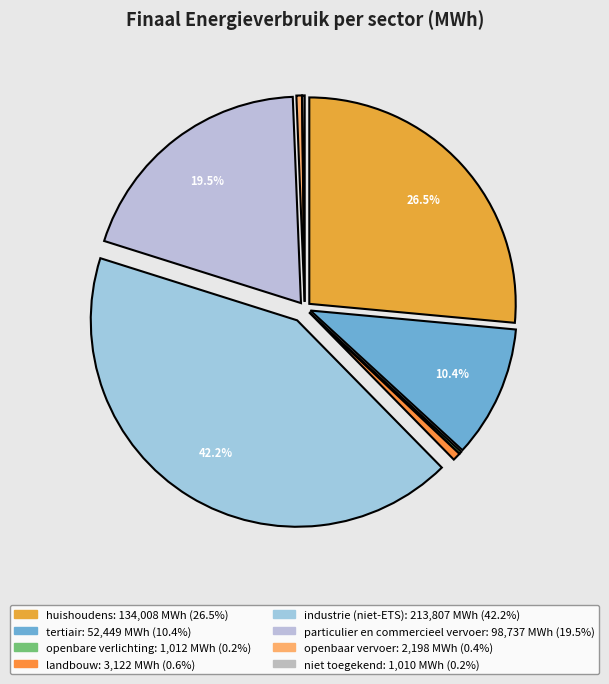

What is the smallest slice in the pie chart?

niet toegekend